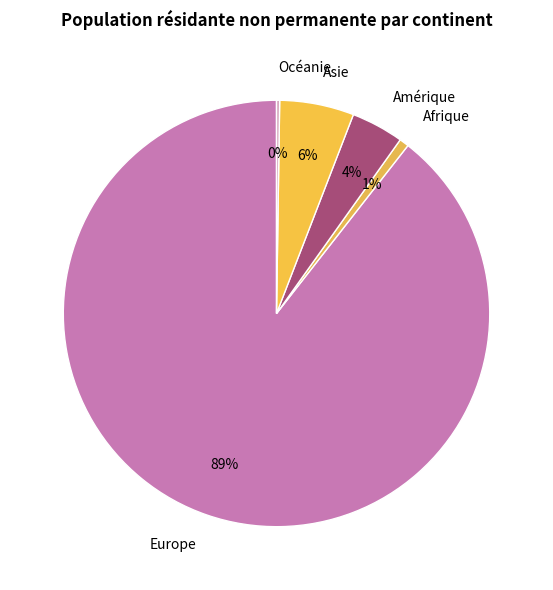

To the nearest percent, what portion does Europe represent?

89%